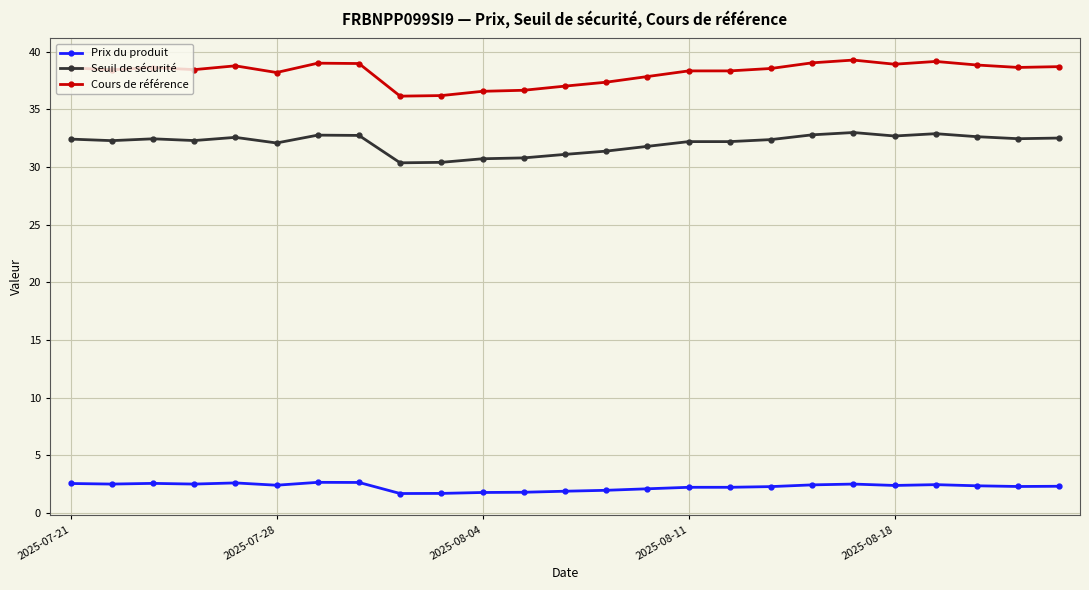

True or false: Prix du produit has more than 1 interior local peaks.

True